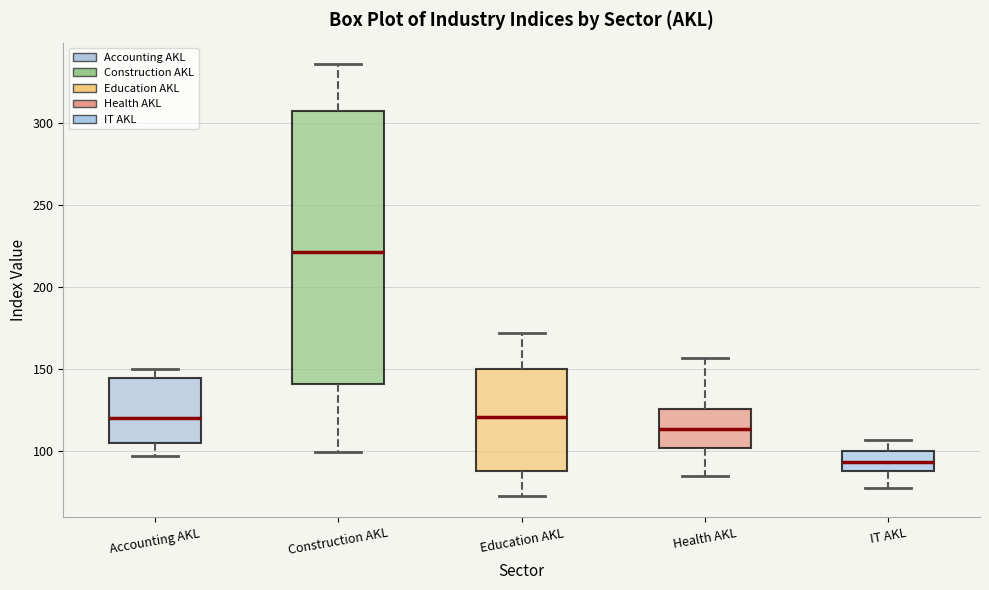

Where is the upper edge of the box for IT AKL on the y-axis? The values are not printed on the chart, so give them approximately, as read against the axis.

100